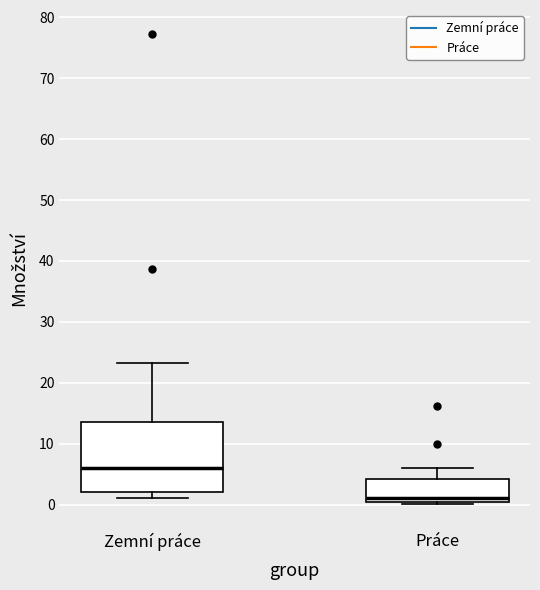

Which box's median line is the highest?

Zemní práce